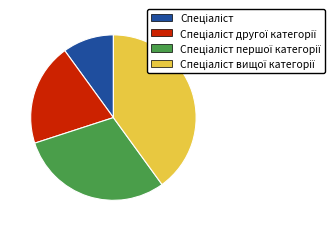

Does any single category account for the majority?

No